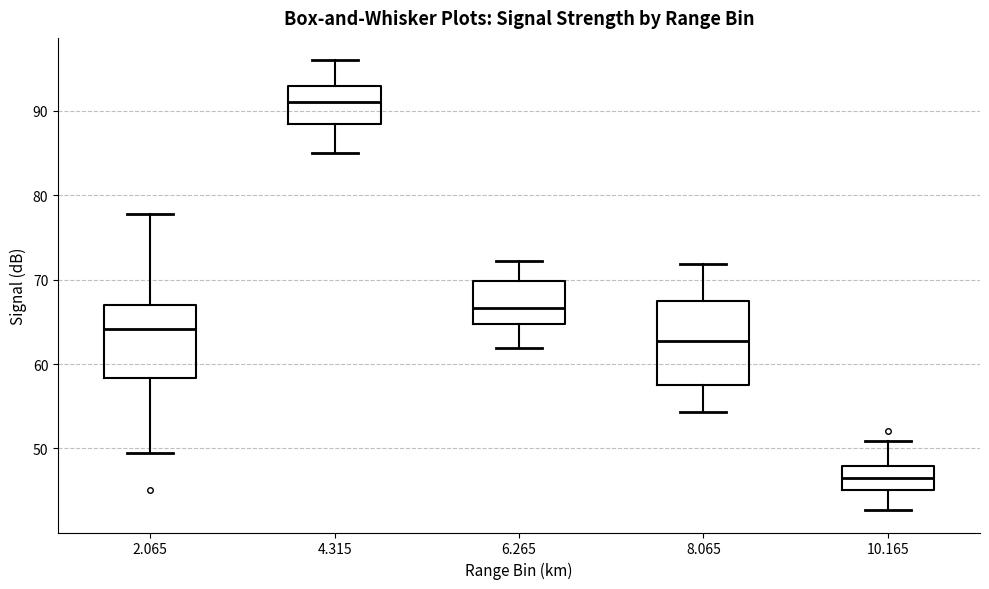

Reading left to right, transcribe this box plot: for each box, give where its median line is, the range the box spans, and where its two whiskers end, as read against the y-axis. The values are not printed on the chart, so give them approximately, as read against the axis.

2.065: median 64, box 58 to 67, whiskers 50 to 78
4.315: median 91, box 88 to 93, whiskers 85 to 96
6.265: median 67, box 65 to 70, whiskers 62 to 72
8.065: median 63, box 58 to 68, whiskers 54 to 72
10.165: median 47, box 45 to 48, whiskers 43 to 51